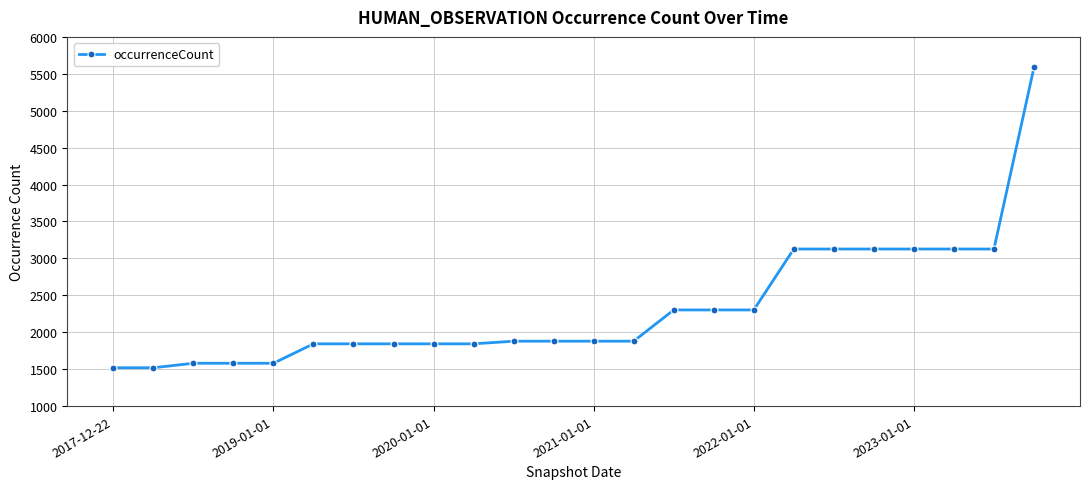

What is the value of the 15th point from the left?

2302